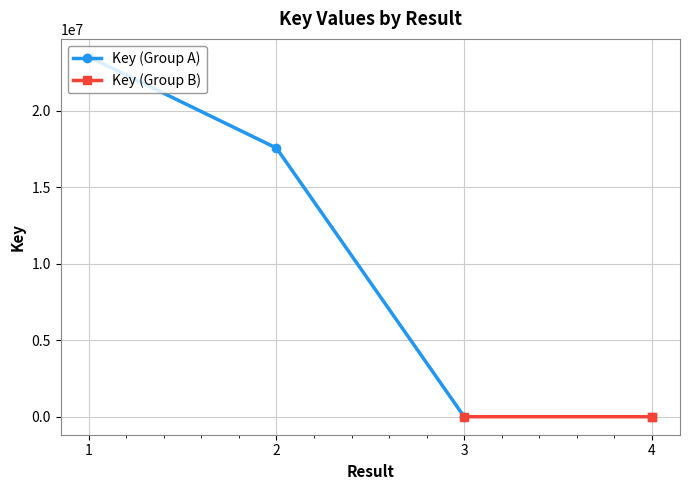

Where is Key (Group A) nearest to the value 11772422?

2